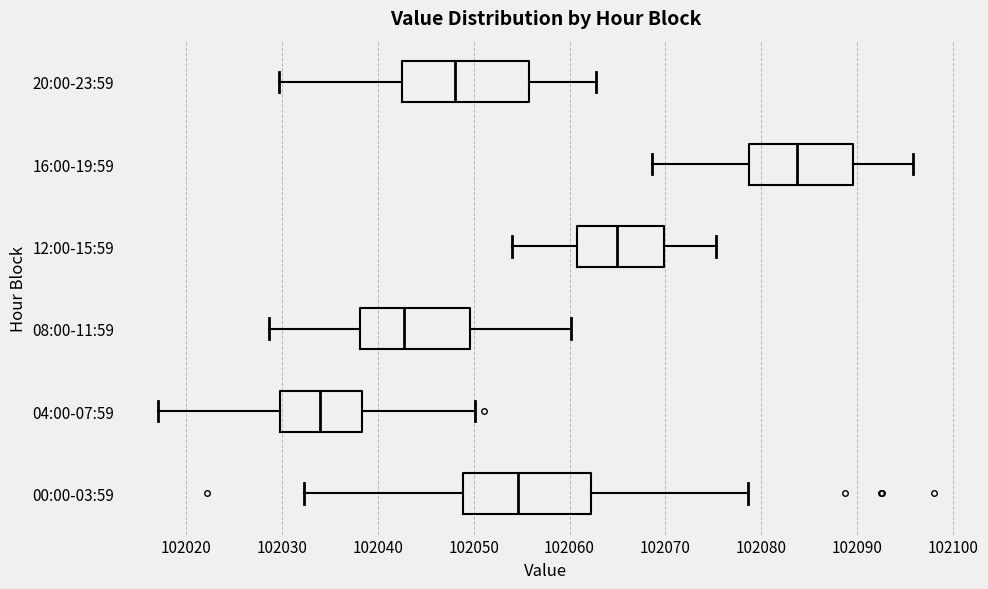

Where is the left edge of the box for 12:00-15:59 on the x-axis? The values are not printed on the chart, so give them approximately, as read against the axis.

102061